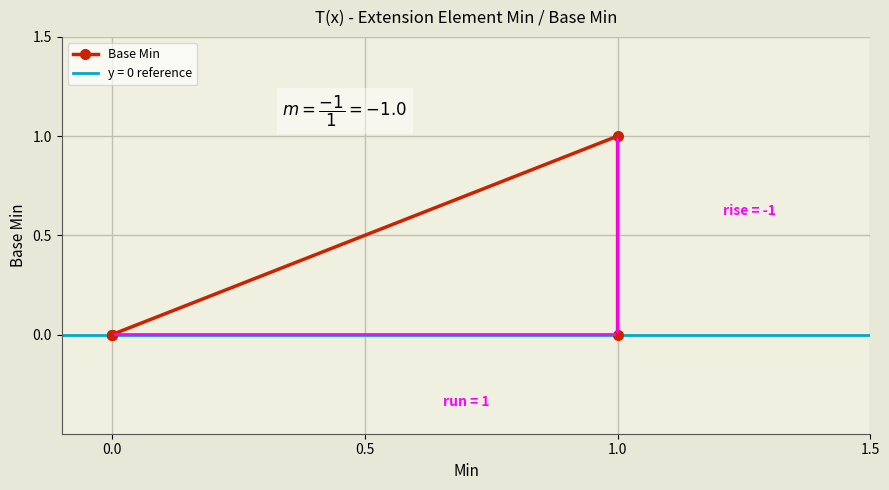

The value at 0.0 is -1. True or false?

False